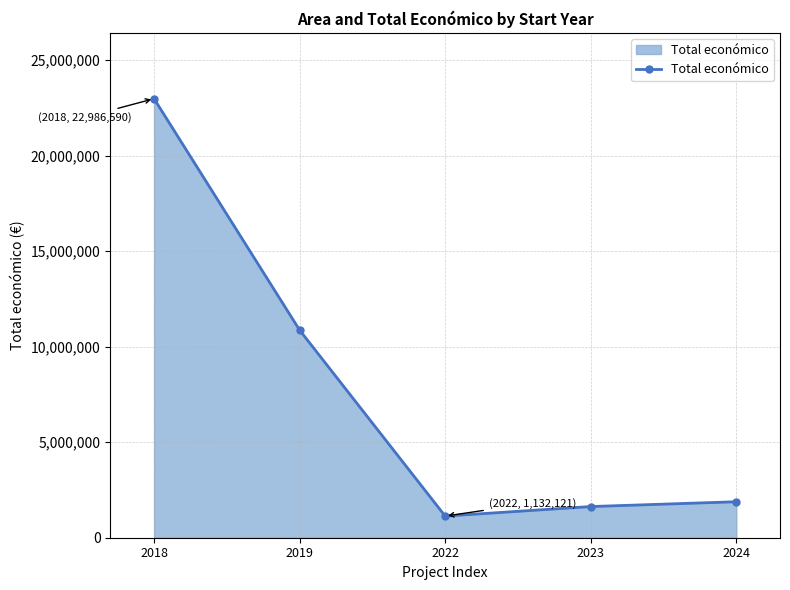

List the labels in order of value, smallest first.

2022, 2023, 2024, 2019, 2018